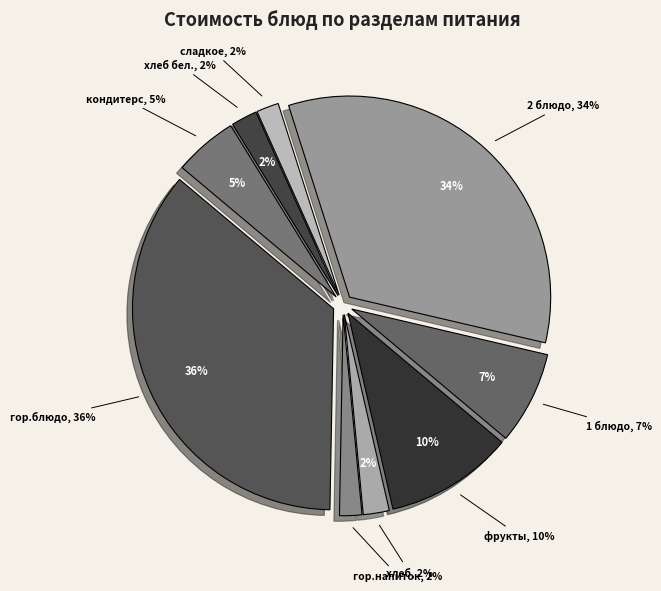

To the nearest percent, what is the difference between the largest and smallest slice percentages?

34%